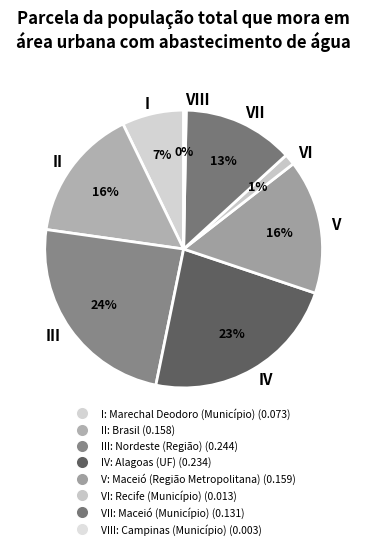

To the nearest percent, what is the combined percentage of VI and IV?

24%